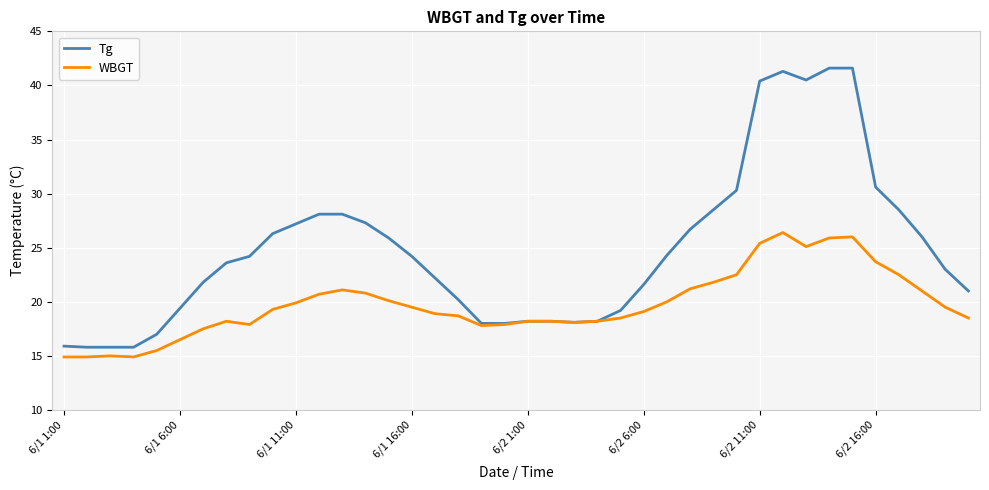

List the series in order of their peak value, highest first.

Tg, WBGT